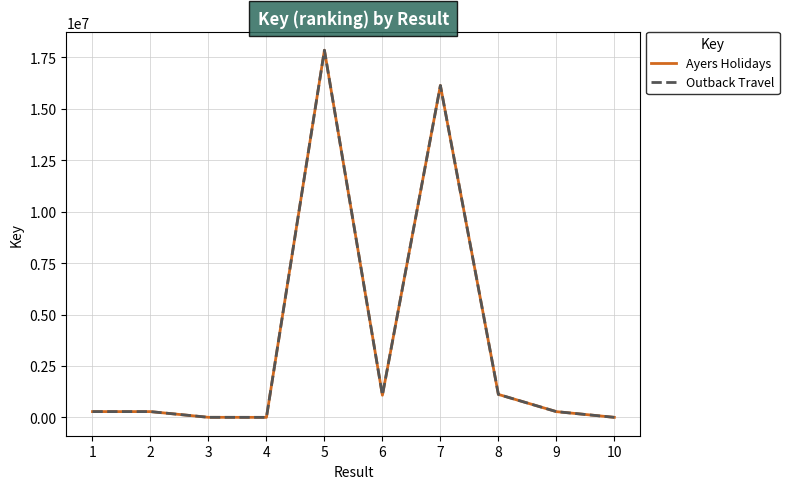

Is this an area chart (filled region under the line)?

No